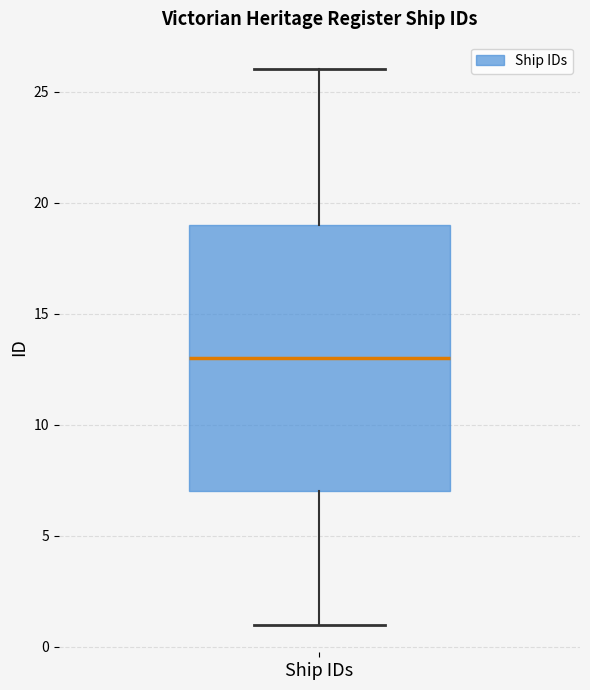

Where is the upper edge of the box for Ship IDs on the y-axis? The values are not printed on the chart, so give them approximately, as read against the axis.

19